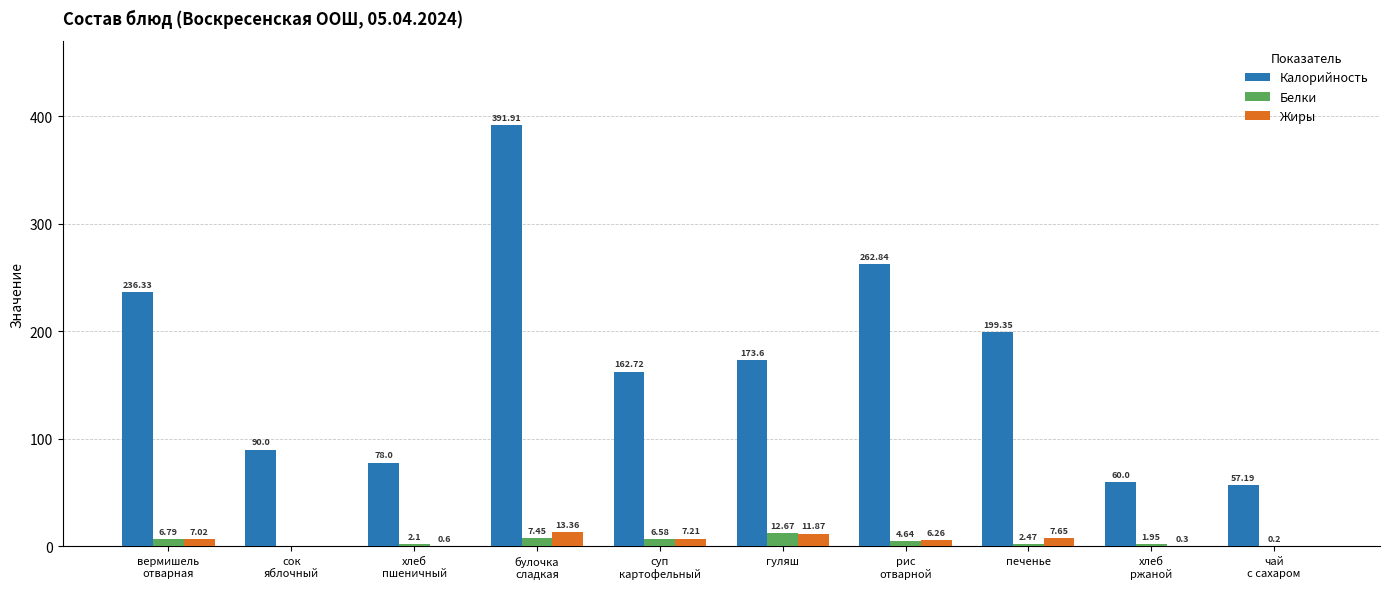

What is the sum of all Калорийность values?

1711.9